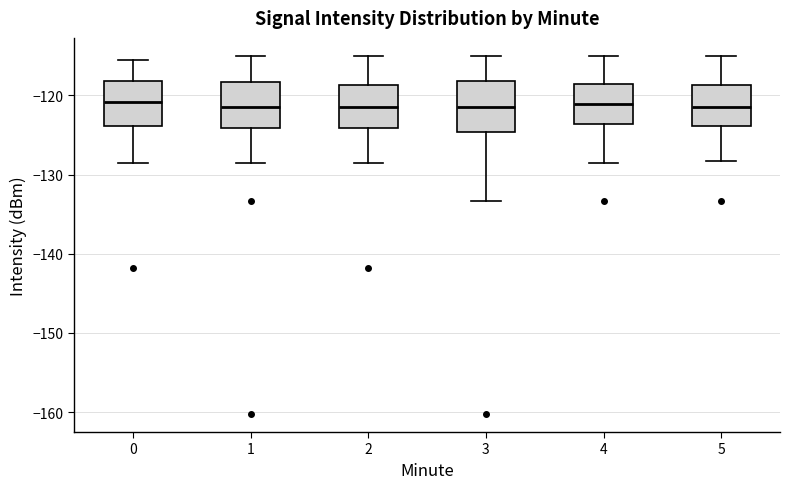

Reading left to right, read every box against the y-axis: the position of its median line, the range the box covers, and the ends of its whiskers. The values are not printed on the chart, so give them approximately, as read against the axis.

0: median -121, box -124 to -118, whiskers -128 to -116
1: median -122, box -124 to -118, whiskers -128 to -115
2: median -122, box -124 to -119, whiskers -128 to -115
3: median -122, box -125 to -118, whiskers -133 to -115
4: median -121, box -124 to -119, whiskers -128 to -115
5: median -122, box -124 to -119, whiskers -128 to -115